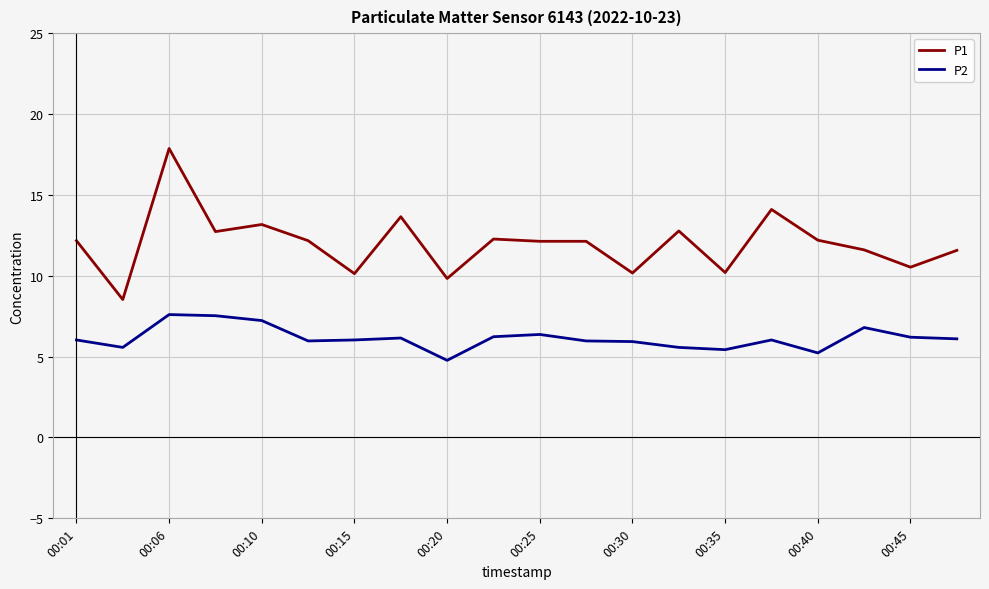

True or false: P2 and P1 intersect in this chart.

False